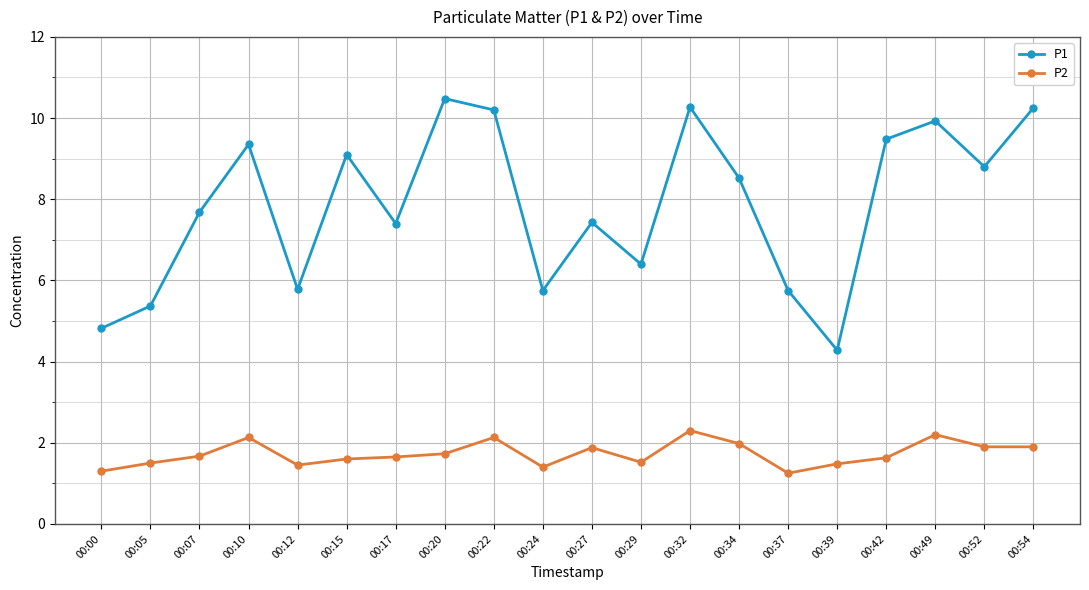

Where does the P1 series first go above 8?

00:10